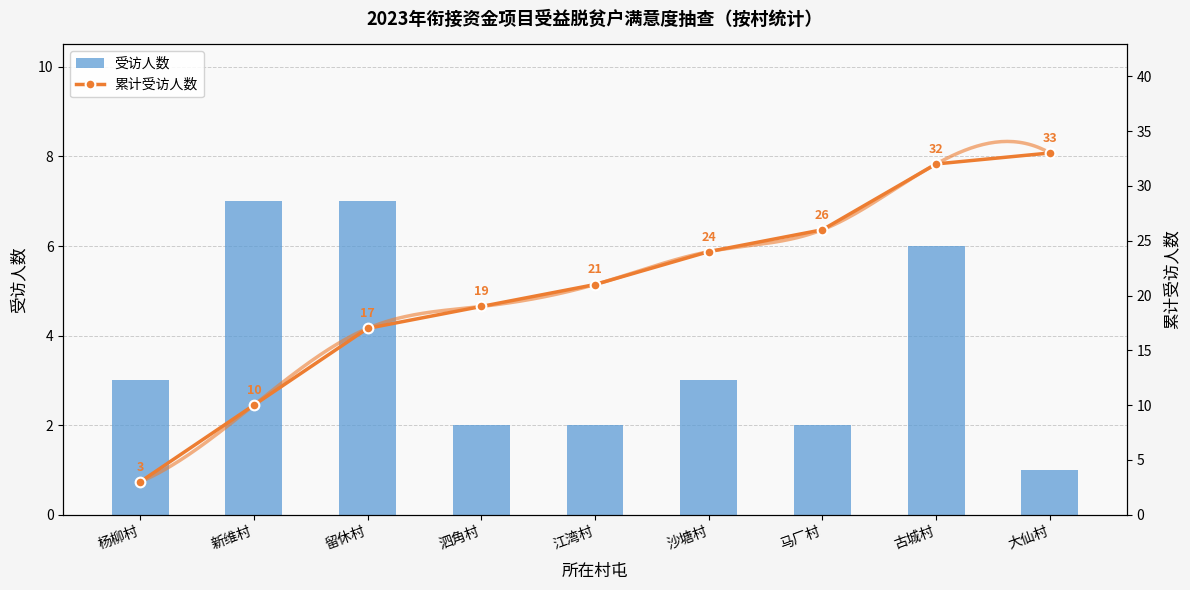

Where does the 累计受访人数 series first go above 21?

沙塘村